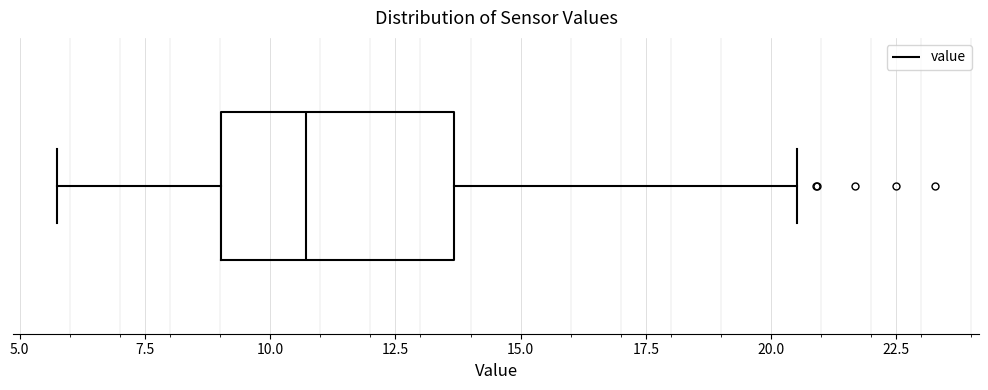

Transcribe this box plot: give where the median line is, the range the box spans, and where the two whiskers end, as read against the x-axis. The values are not printed on the chart, so give them approximately, as read against the axis.

median 10.5, box 9.0 to 13.5, whiskers 6.0 to 20.5